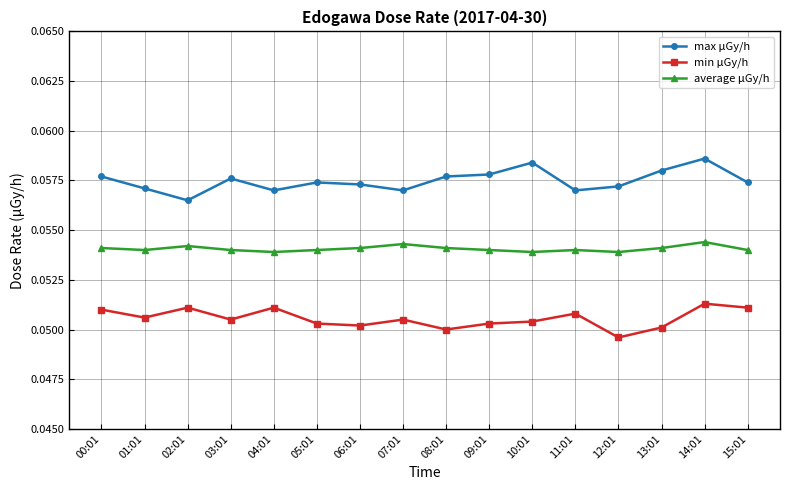

What is the sum of all min μGy/h values?

0.8